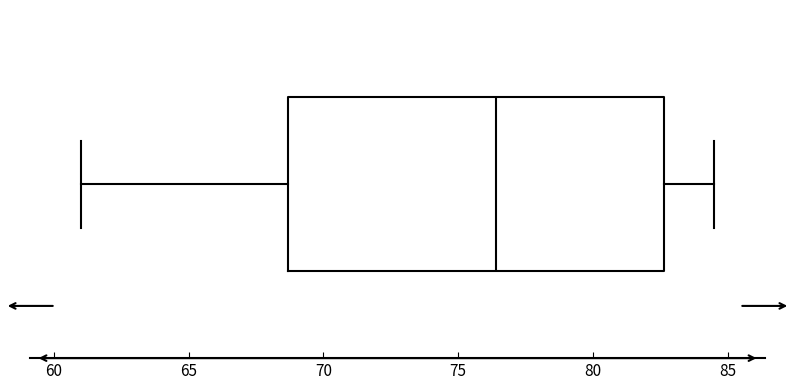

Read this box plot against the x-axis: the position of the median line, the range covered by the box, and the ends of both whiskers. The values are not printed on the chart, so give them approximately, as read against the axis.

median 76.5, box 68.5 to 82.5, whiskers 61.0 to 84.5